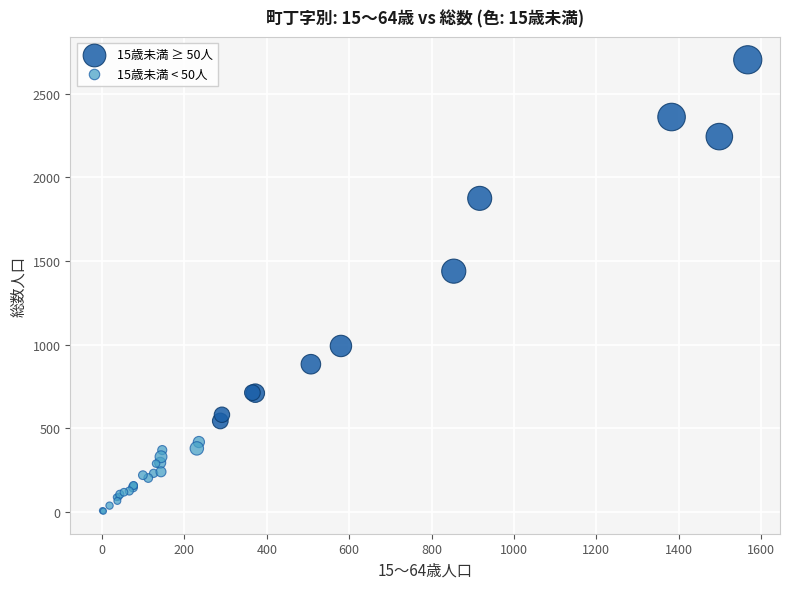

Which series has the widest spread of Y values?

15歳未満 ≥ 50人